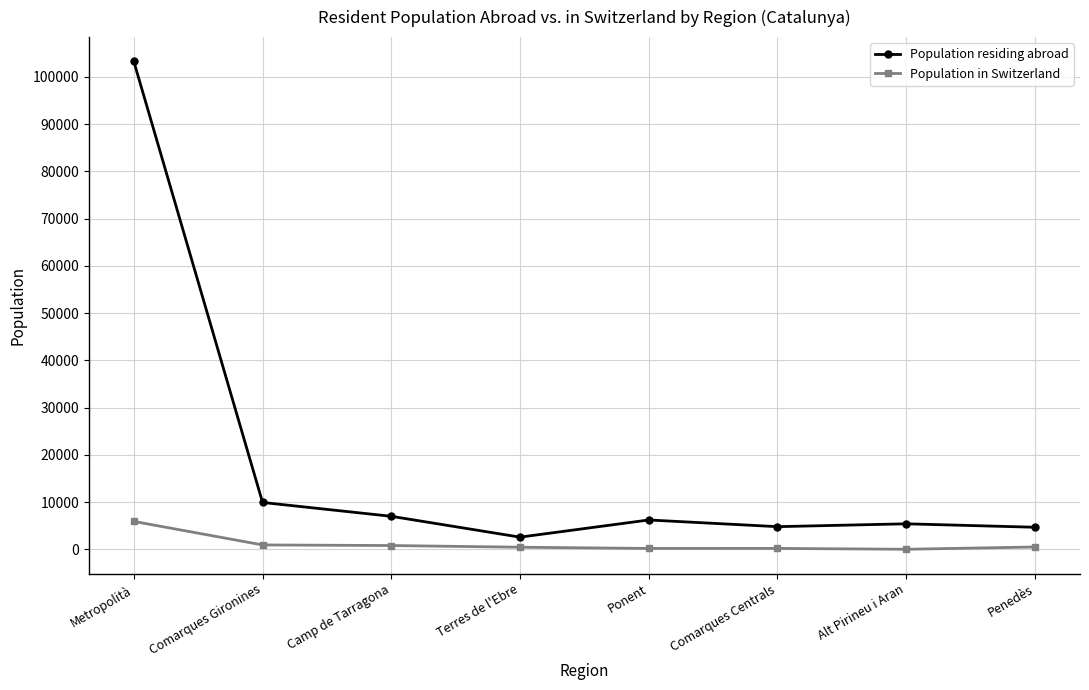

What is the average value of the Population residing abroad series?

18000